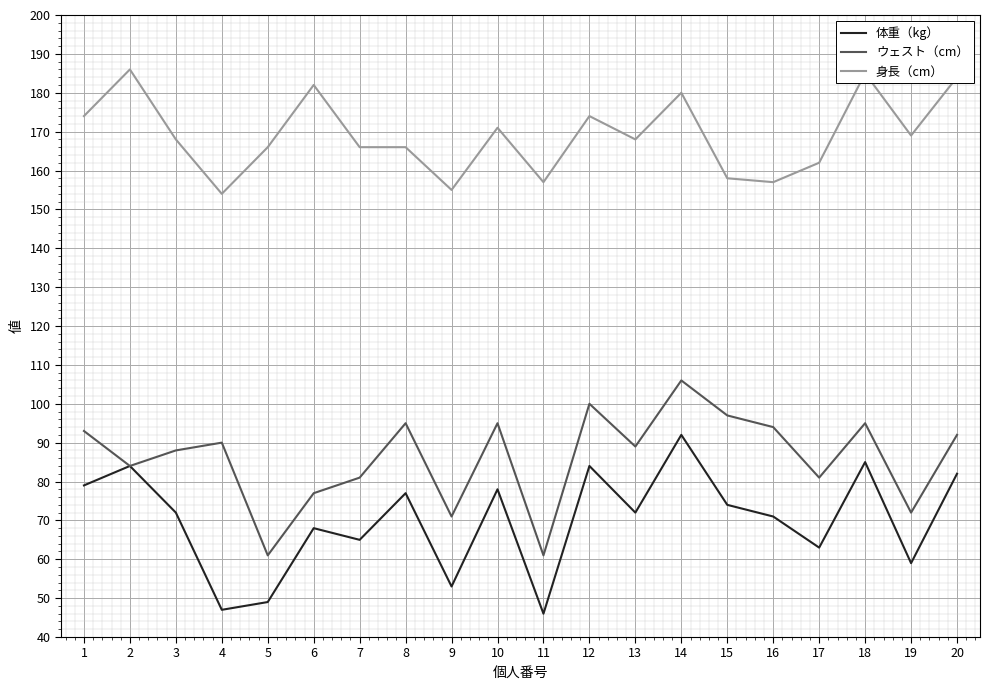

List the series in order of their overall mean, highest first.

身長（cm）, ウェスト（cm）, 体重（kg）